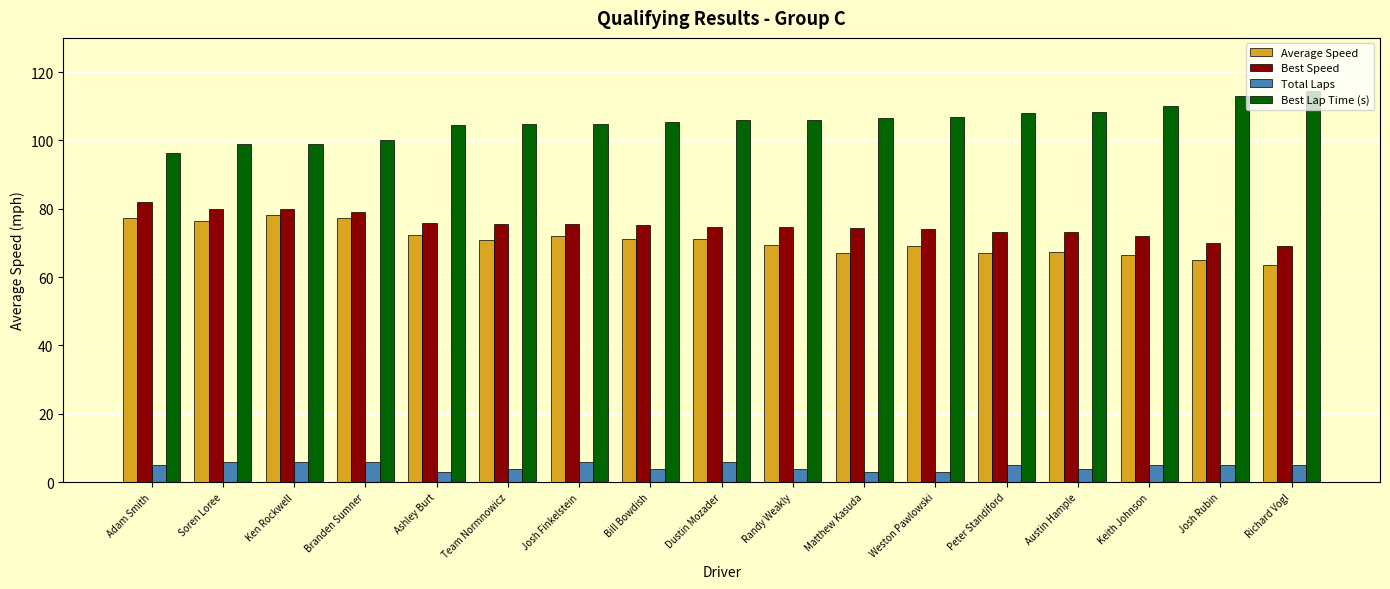

What is the difference between the second highest and second lowest values in the Average Speed series?

12.3